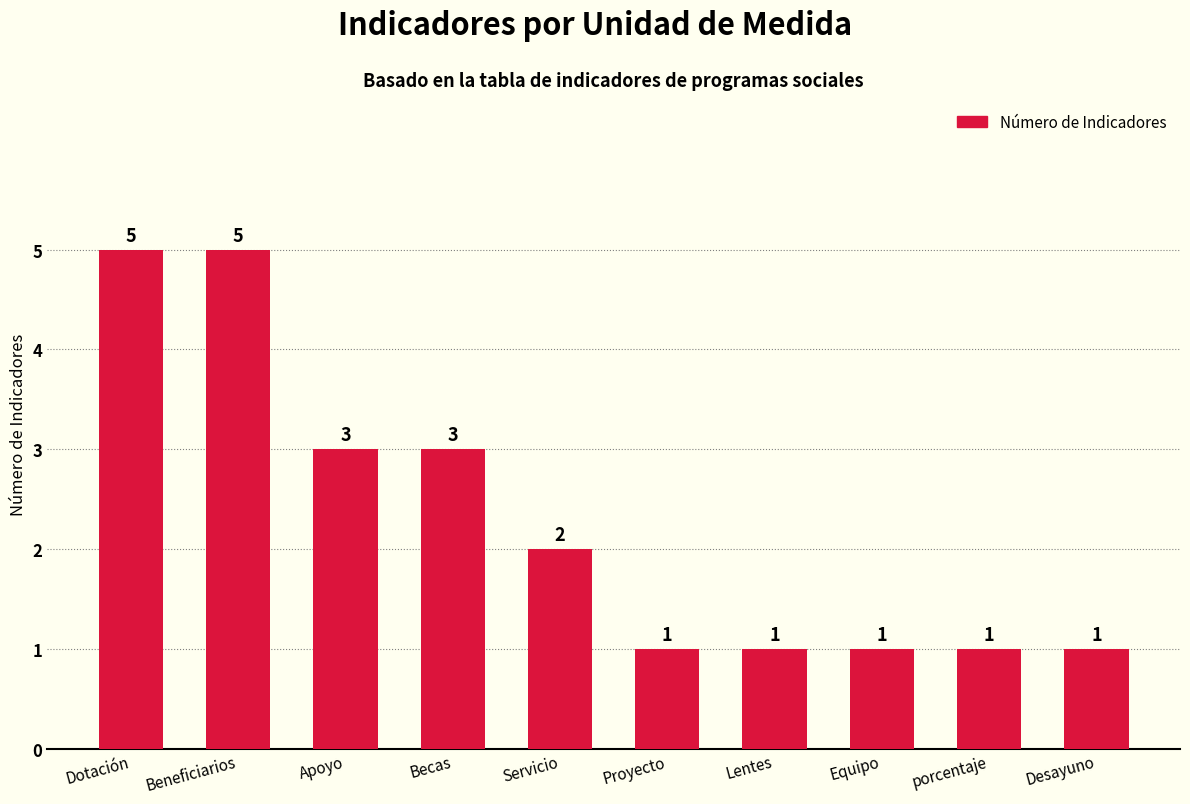

How many values are between 1 and 3?

8